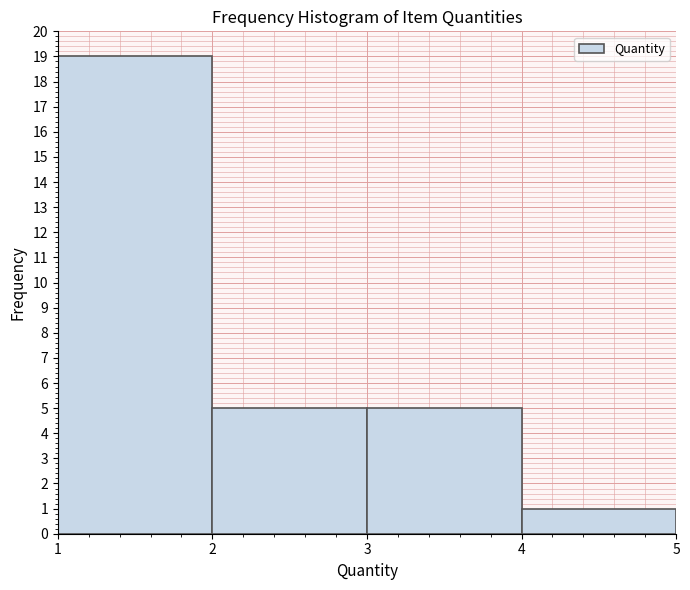

Reading left to right, list all the values displayed in this chart.

1=19	2=5	3=5	4=1